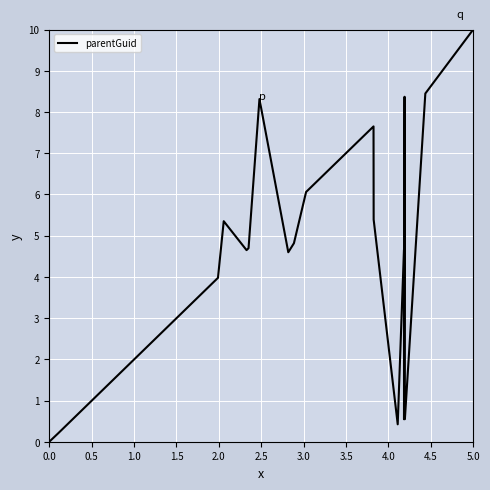

How many lines are shown in the chart?

1